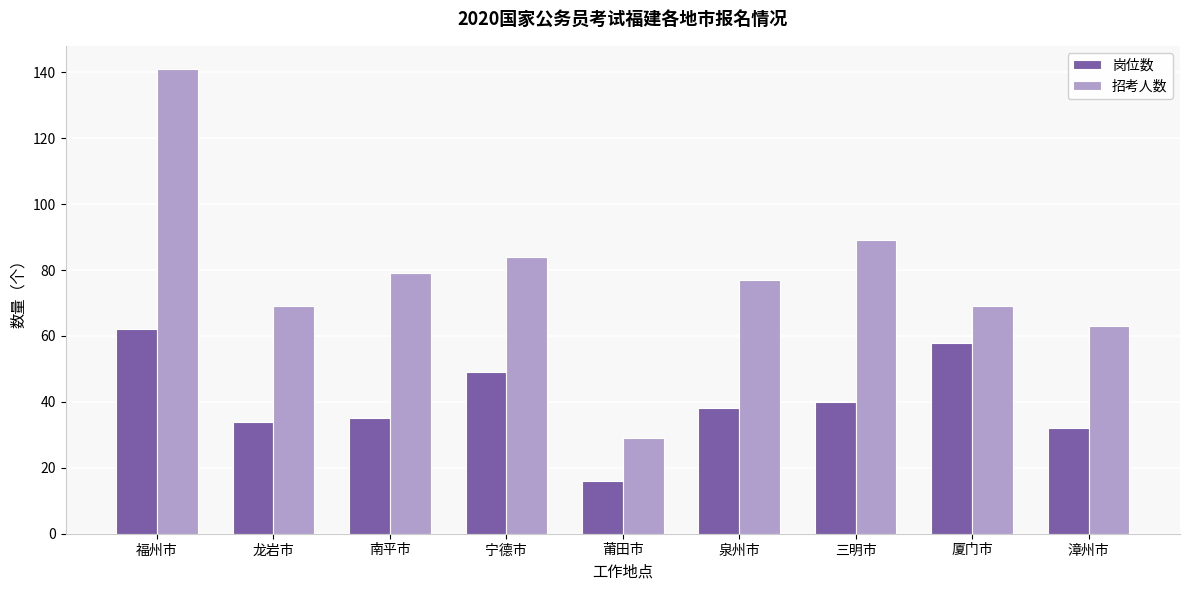

What are all the series names shown in the legend?

岗位数, 招考人数